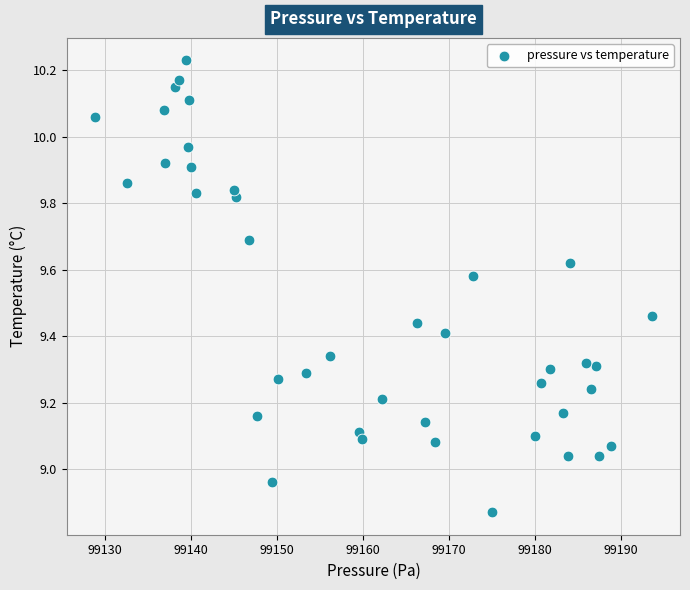

What is the range of X values (max minus min)?

64.8